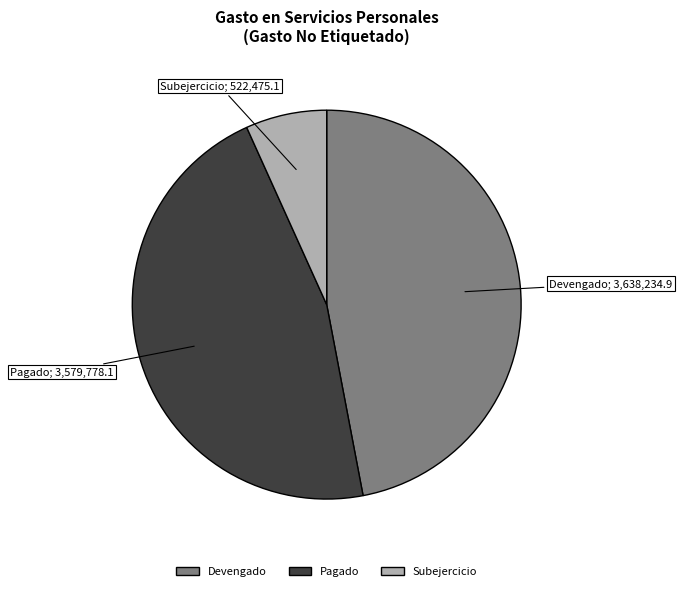

What is the largest slice in the pie chart?

Devengado